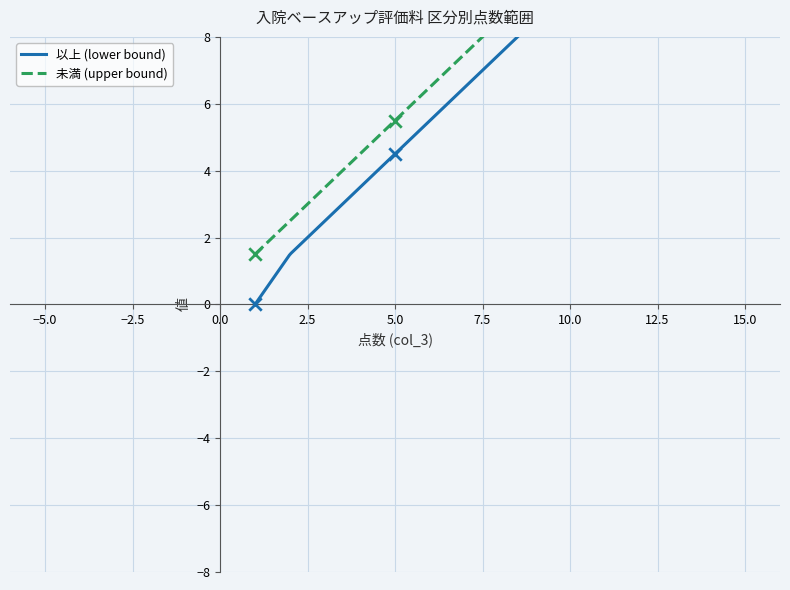

Which series reaches the maximum Y coordinate?

upper_bound